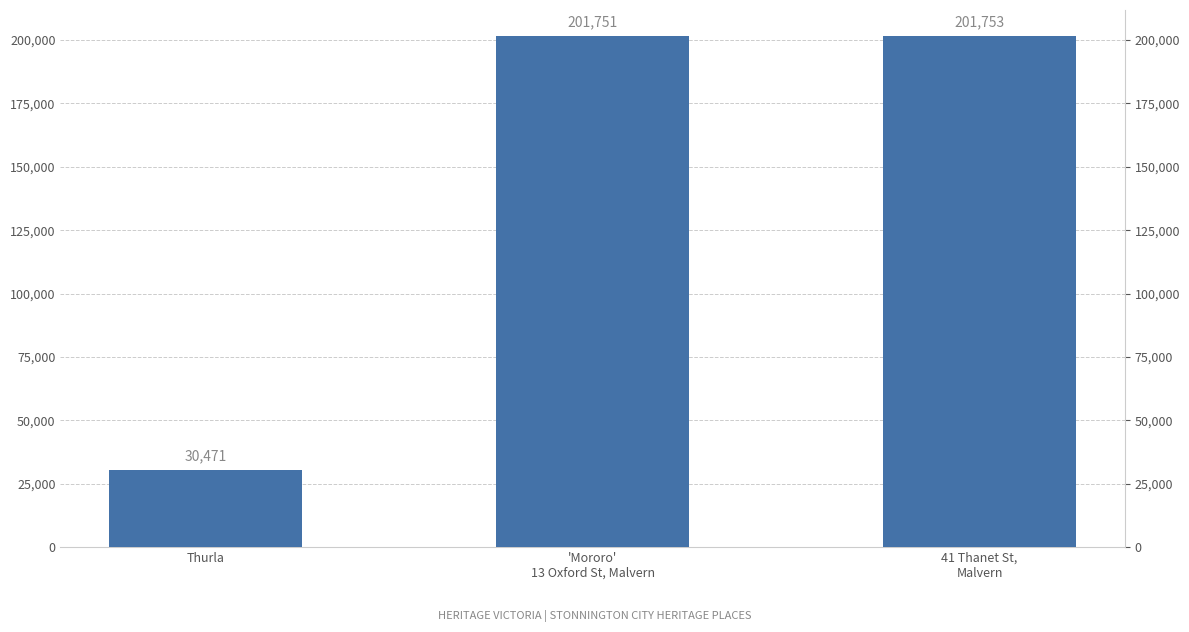

Does the chart contain any negative values?

No